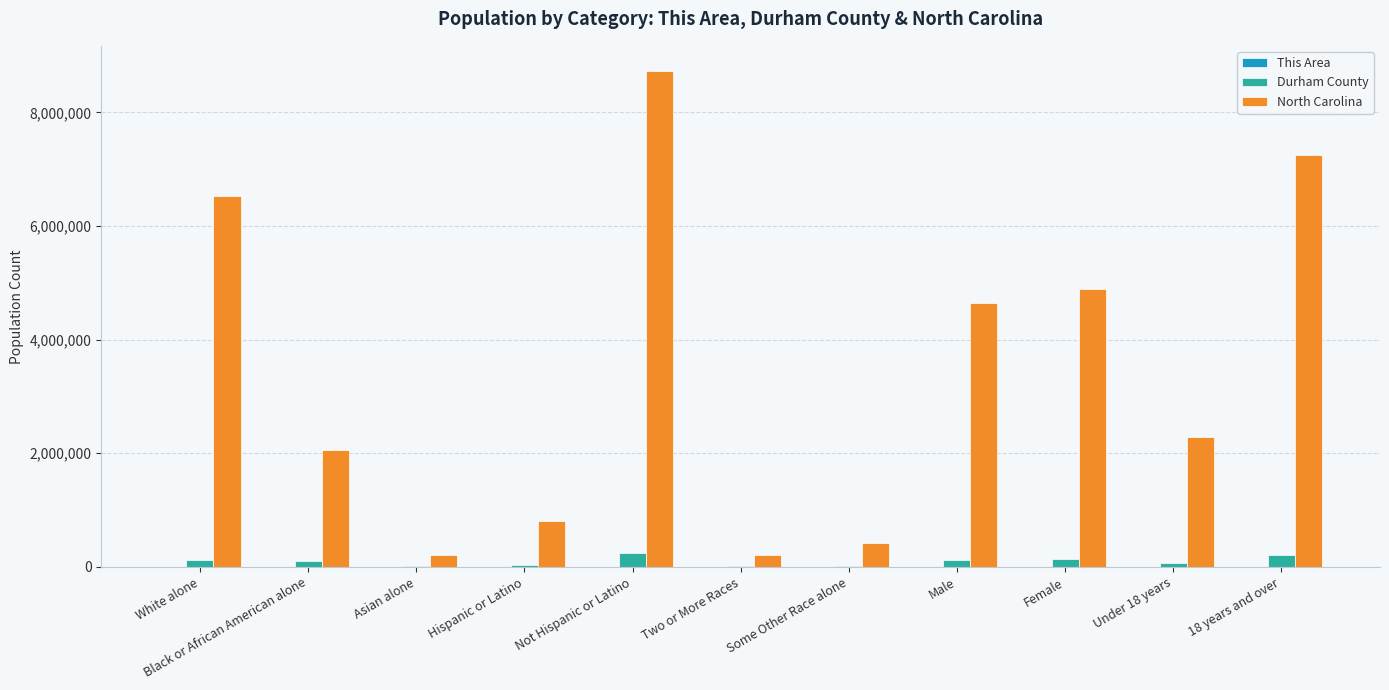

Which series has the largest total across all categories?

North Carolina